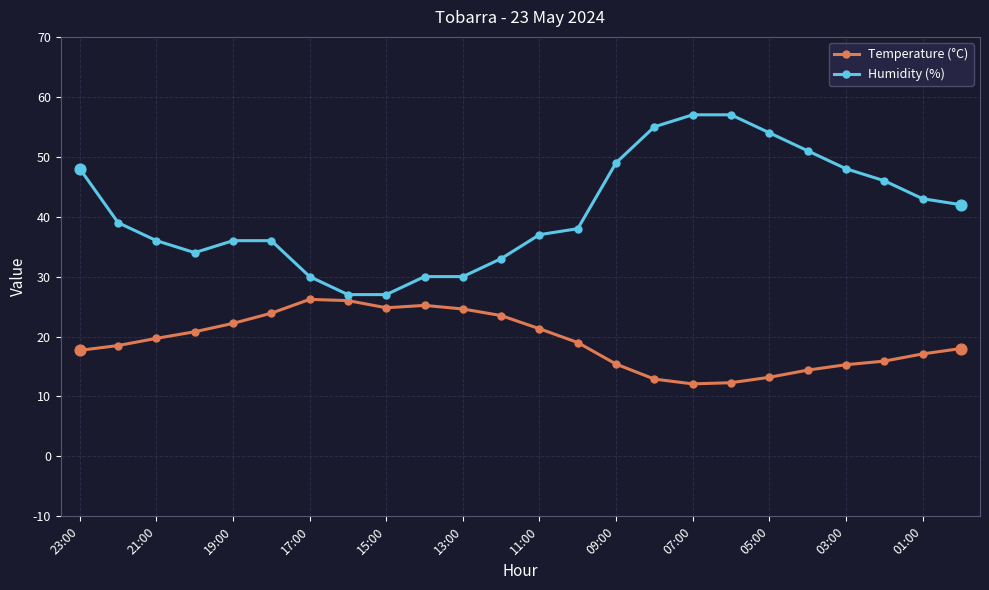

What is the average value of the Humidity (%) series?

41.0